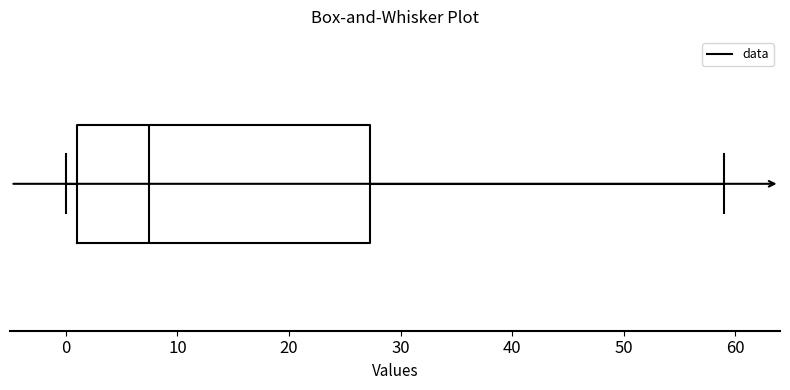

Read this box plot against the x-axis: the position of the median line, the range covered by the box, and the ends of both whiskers. The values are not printed on the chart, so give them approximately, as read against the axis.

median 8, box 1 to 27, whiskers 0 to 59